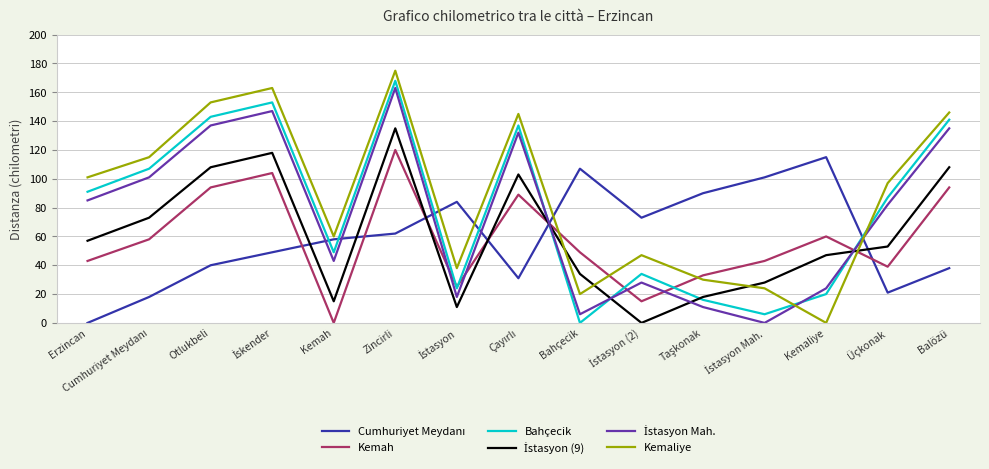

True or false: Kemaliye has a value of 48 at Balözü.

False